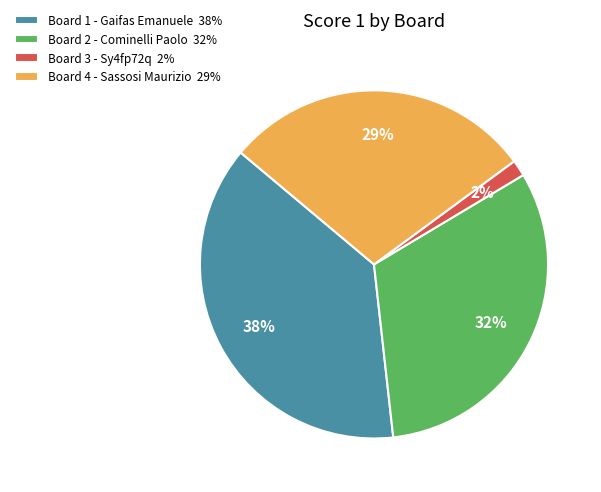

Is it true that Board 3 - Sy4fp72q is 2% of the pie?

True